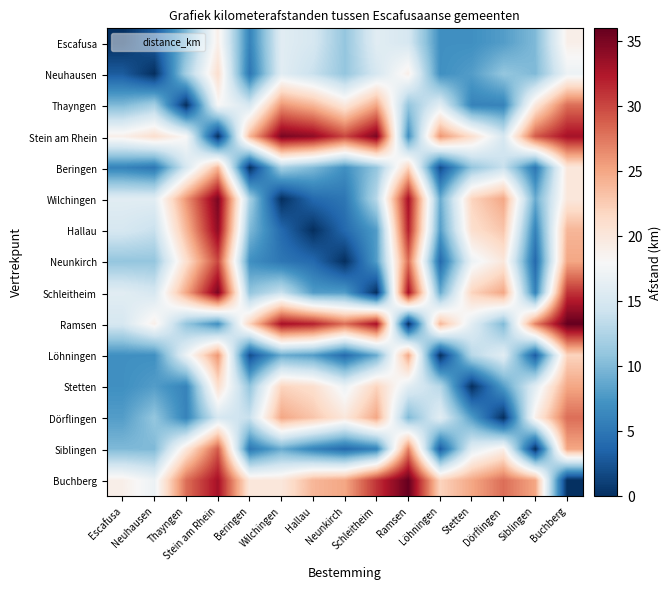

Reading left to right, what are all the values shown in this chart?

Escafusa: Escafusa=0	Neuhausen=3	Thayngen=10	Stein am Rhein=19	Beringen=6	Wilchingen=16	Hallau=15	Neunkirch=11	Schleitheim=16	Ramsen=15	Löhningen=7	Stetten=7	Dörflingen=8	Siblingen=10	Buchberg=19
Neuhausen: Escafusa=3	Neuhausen=0	Thayngen=12	Stein am Rhein=21	Beringen=5	Wilchingen=16	Hallau=14	Neunkirch=11	Schleitheim=15	Ramsen=19	Löhningen=7	Stetten=8	Dörflingen=11	Siblingen=10	Buchberg=17
Thayngen: Escafusa=10	Neuhausen=12	Thayngen=0	Stein am Rhein=18	Beringen=15	Wilchingen=26	Hallau=24	Neunkirch=20	Schleitheim=25	Ramsen=11	Löhningen=16	Stetten=6	Dörflingen=6	Siblingen=20	Buchberg=28
Stein am Rhein: Escafusa=19	Neuhausen=21	Thayngen=18	Stein am Rhein=0	Beringen=24	Wilchingen=35	Hallau=34	Neunkirch=30	Schleitheim=35	Ramsen=7	Löhningen=26	Stetten=21	Dörflingen=15	Siblingen=29	Buchberg=33
Beringen: Escafusa=6	Neuhausen=5	Thayngen=15	Stein am Rhein=24	Beringen=0	Wilchingen=12	Hallau=10	Neunkirch=7	Schleitheim=11	Ramsen=22	Löhningen=2	Stetten=11	Dörflingen=14	Siblingen=5	Buchberg=20
Wilchingen: Escafusa=16	Neuhausen=16	Thayngen=26	Stein am Rhein=35	Beringen=12	Wilchingen=0	Hallau=4	Neunkirch=5	Schleitheim=13	Ramsen=33	Löhningen=9	Stetten=22	Dörflingen=25	Siblingen=9	Buchberg=20
Hallau: Escafusa=15	Neuhausen=14	Thayngen=24	Stein am Rhein=34	Beringen=10	Wilchingen=4	Hallau=0	Neunkirch=4	Schleitheim=8	Ramsen=32	Löhningen=8	Stetten=21	Dörflingen=23	Siblingen=6	Buchberg=24
Neunkirch: Escafusa=11	Neuhausen=11	Thayngen=21	Stein am Rhein=30	Beringen=7	Wilchingen=5	Hallau=4	Neunkirch=0	Schleitheim=8	Ramsen=28	Löhningen=4	Stetten=17	Dörflingen=20	Siblingen=4	Buchberg=25
Schleitheim: Escafusa=16	Neuhausen=15	Thayngen=25	Stein am Rhein=35	Beringen=11	Wilchingen=14	Hallau=8	Neunkirch=8	Schleitheim=0	Ramsen=33	Löhningen=9	Stetten=22	Dörflingen=25	Siblingen=6	Buchberg=31
Ramsen: Escafusa=15	Neuhausen=19	Thayngen=11	Stein am Rhein=7	Beringen=22	Wilchingen=33	Hallau=32	Neunkirch=28	Schleitheim=33	Ramsen=0	Löhningen=24	Stetten=16	Dörflingen=10	Siblingen=27	Buchberg=36
Löhningen: Escafusa=7	Neuhausen=7	Thayngen=17	Stein am Rhein=26	Beringen=2	Wilchingen=9	Hallau=8	Neunkirch=4	Schleitheim=9	Ramsen=25	Löhningen=0	Stetten=13	Dörflingen=16	Siblingen=3	Buchberg=22
Stetten: Escafusa=7	Neuhausen=8	Thayngen=6	Stein am Rhein=21	Beringen=11	Wilchingen=22	Hallau=21	Neunkirch=17	Schleitheim=22	Ramsen=16	Löhningen=13	Stetten=0	Dörflingen=8	Siblingen=16	Buchberg=25
Dörflingen: Escafusa=8	Neuhausen=11	Thayngen=6	Stein am Rhein=15	Beringen=14	Wilchingen=25	Hallau=23	Neunkirch=20	Schleitheim=25	Ramsen=10	Löhningen=16	Stetten=8	Dörflingen=0	Siblingen=19	Buchberg=28
Siblingen: Escafusa=10	Neuhausen=10	Thayngen=20	Stein am Rhein=29	Beringen=5	Wilchingen=9	Hallau=6	Neunkirch=4	Schleitheim=6	Ramsen=27	Löhningen=3	Stetten=16	Dörflingen=19	Siblingen=0	Buchberg=25
Buchberg: Escafusa=19	Neuhausen=17	Thayngen=28	Stein am Rhein=33	Beringen=20	Wilchingen=20	Hallau=24	Neunkirch=25	Schleitheim=31	Ramsen=36	Löhningen=22	Stetten=25	Dörflingen=28	Siblingen=25	Buchberg=0